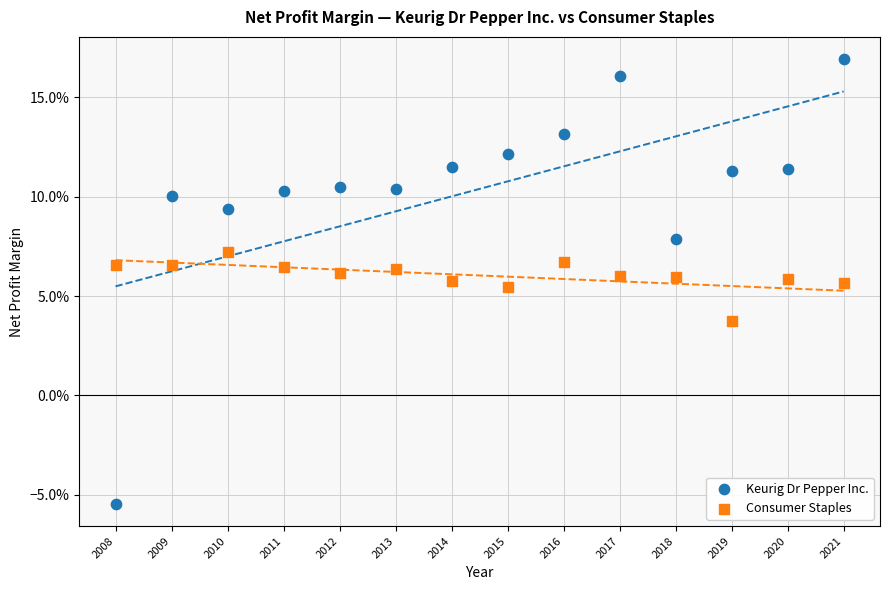

Which series contains the highest Y value?

Keurig Dr Pepper Inc.